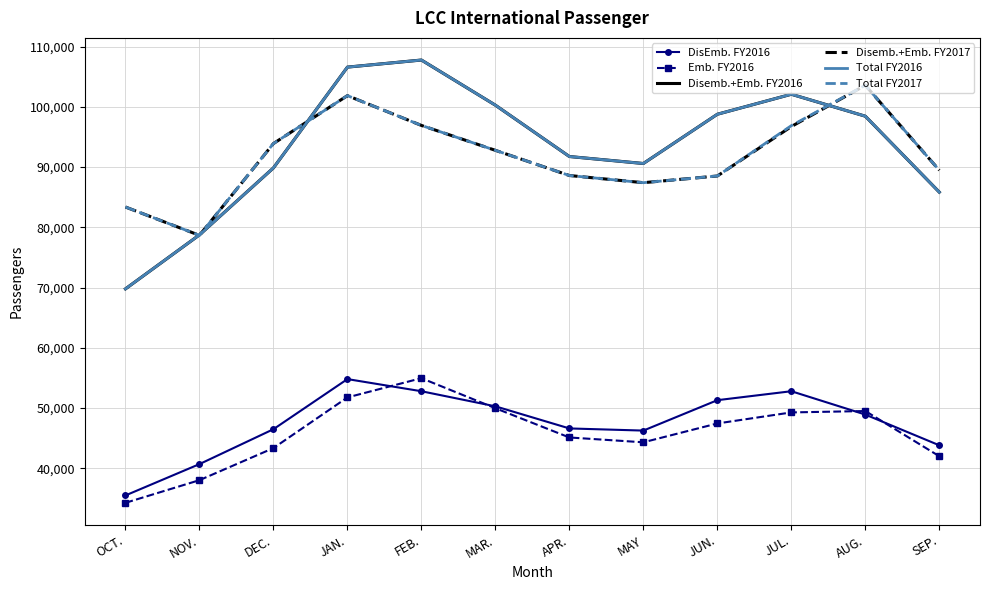

True or false: DisEmb. FY2016 has more than 2 interior local peaks.

False